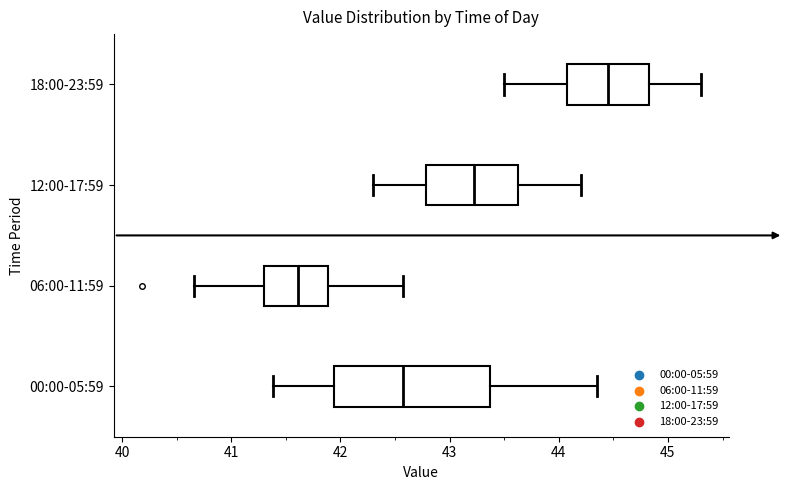

Which box's median line is the furthest to the left?

06:00-11:59